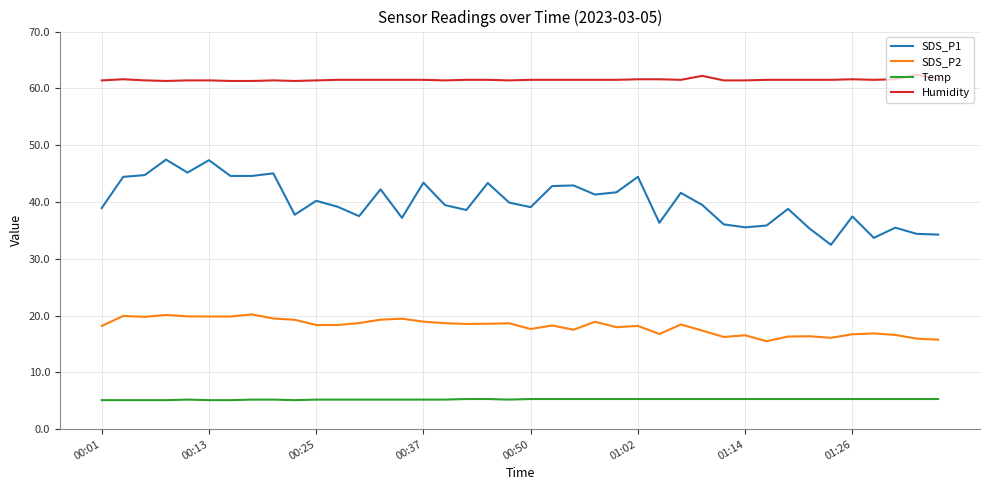

True or false: Temp and SDS_P2 intersect in this chart.

False